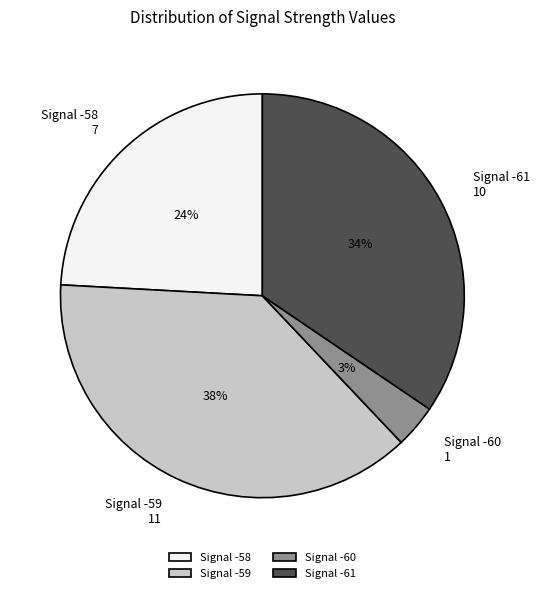

What is the smallest slice in the pie chart?

Signal -60